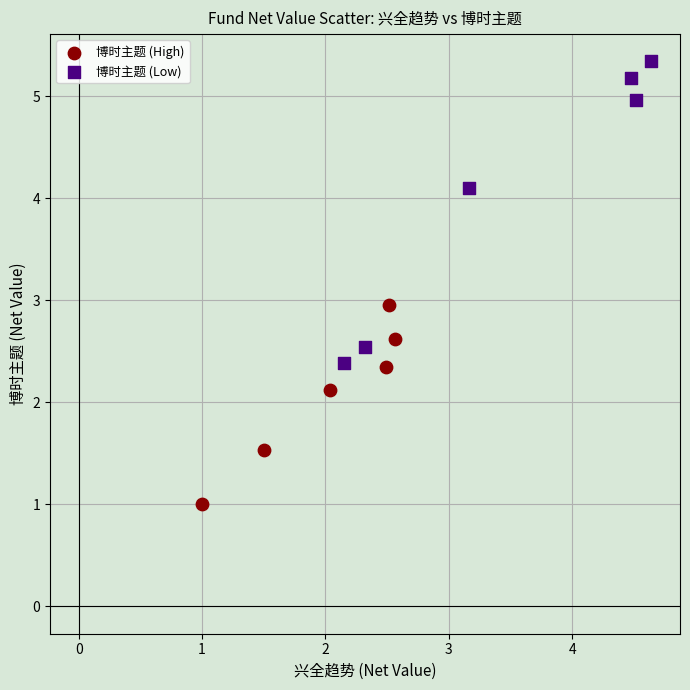

Which series has the widest spread of Y values?

博时主题 (Low)